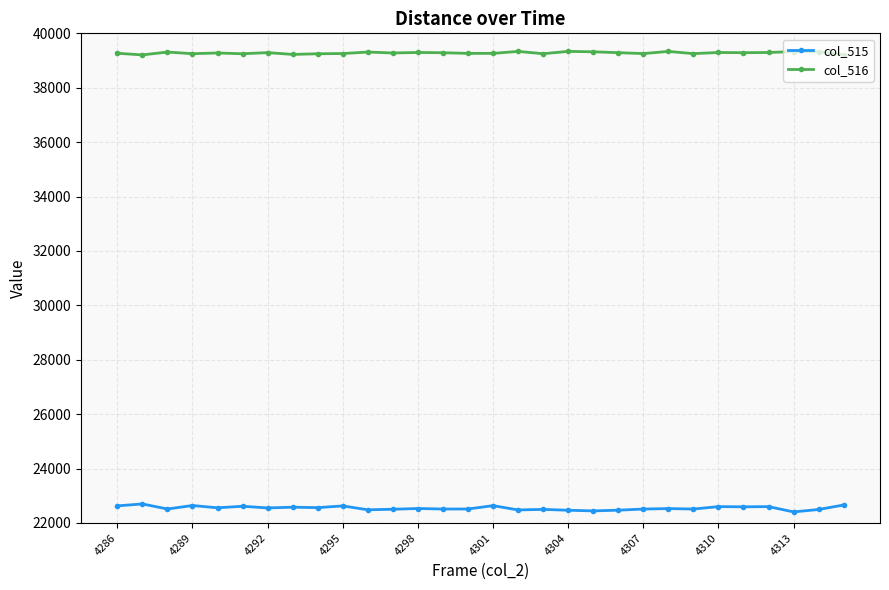

What are all the series names shown in the legend?

col_515, col_516